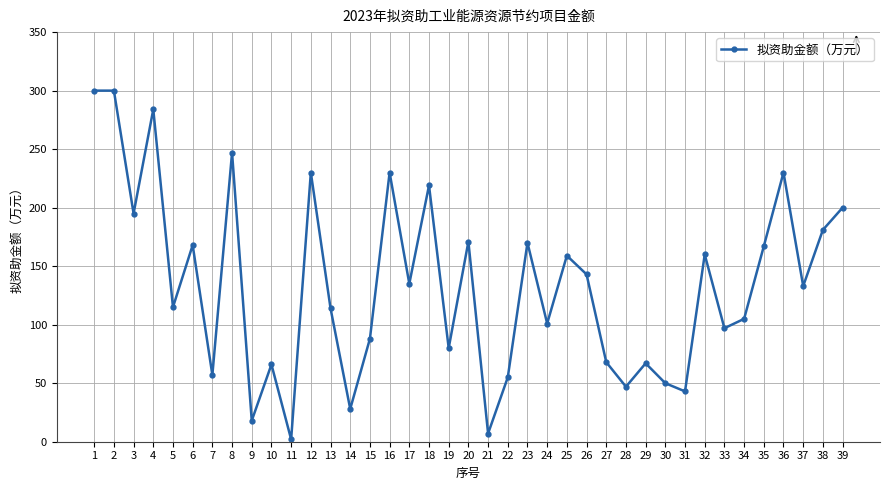

Which has a higher value, 10 or 25?

25